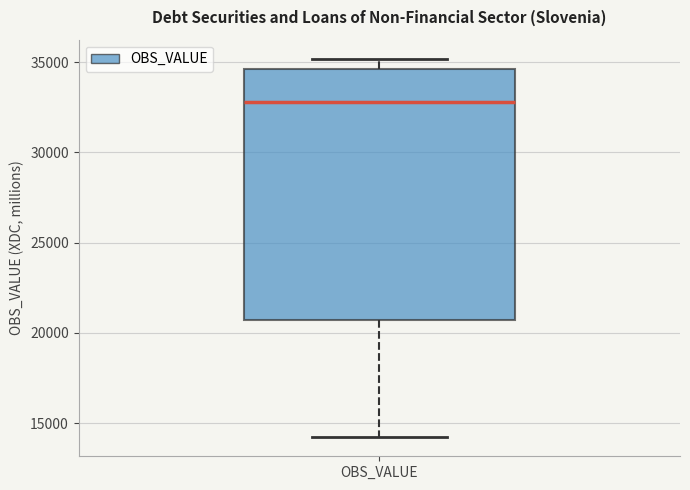

Read this box plot against the y-axis: the position of the median line, the range covered by the box, and the ends of both whiskers. The values are not printed on the chart, so give them approximately, as read against the axis.

median 33000, box 20500 to 34500, whiskers 14000 to 35000